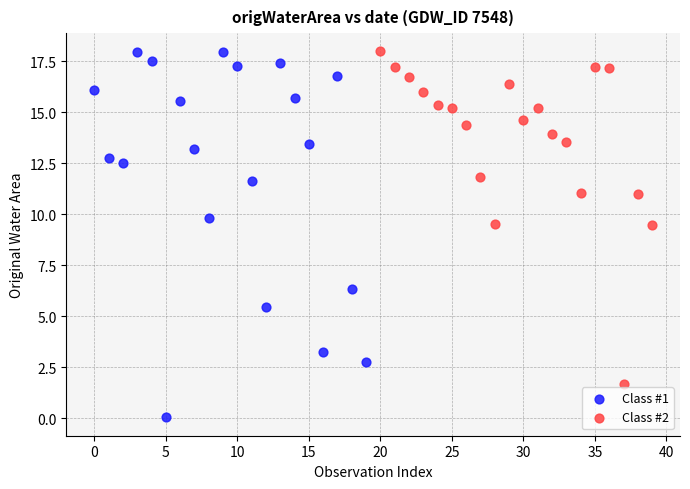

What are all the series names shown in the legend?

Class #1, Class #2